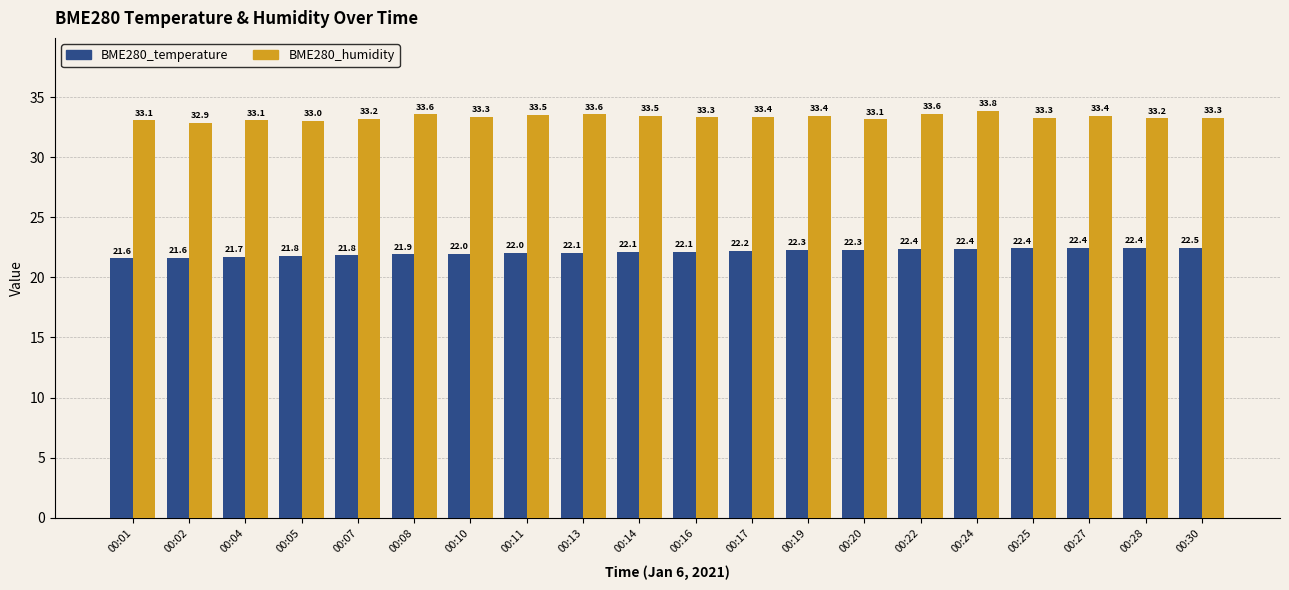

At which label does BME280_temperature reach its peak?

00:30